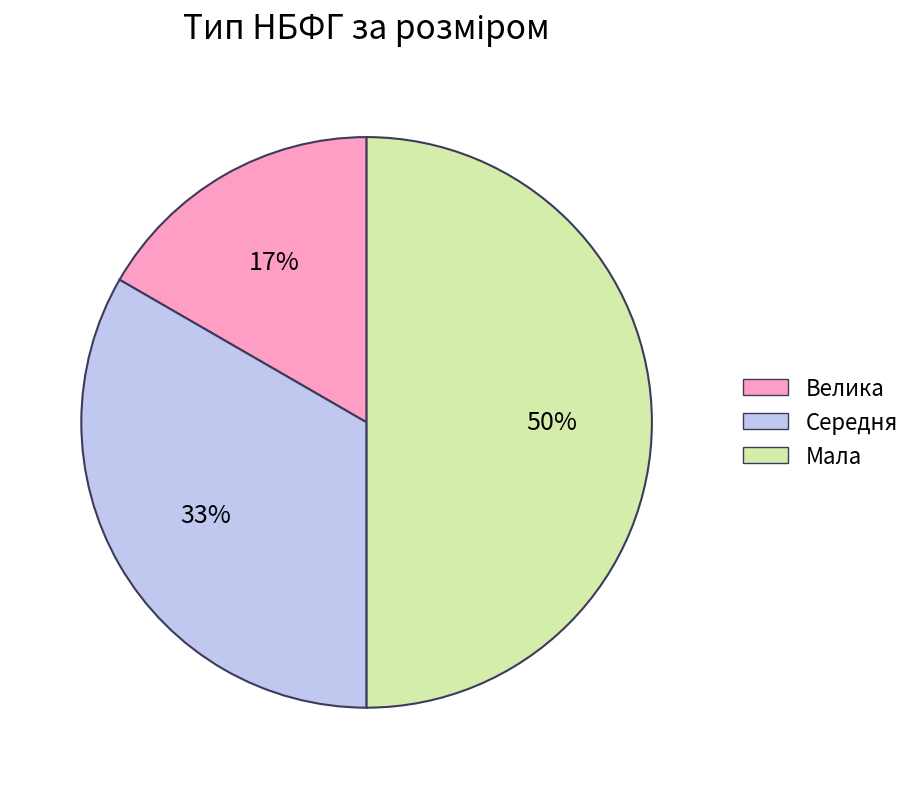

Which has a higher value, Середня or Велика?

Середня